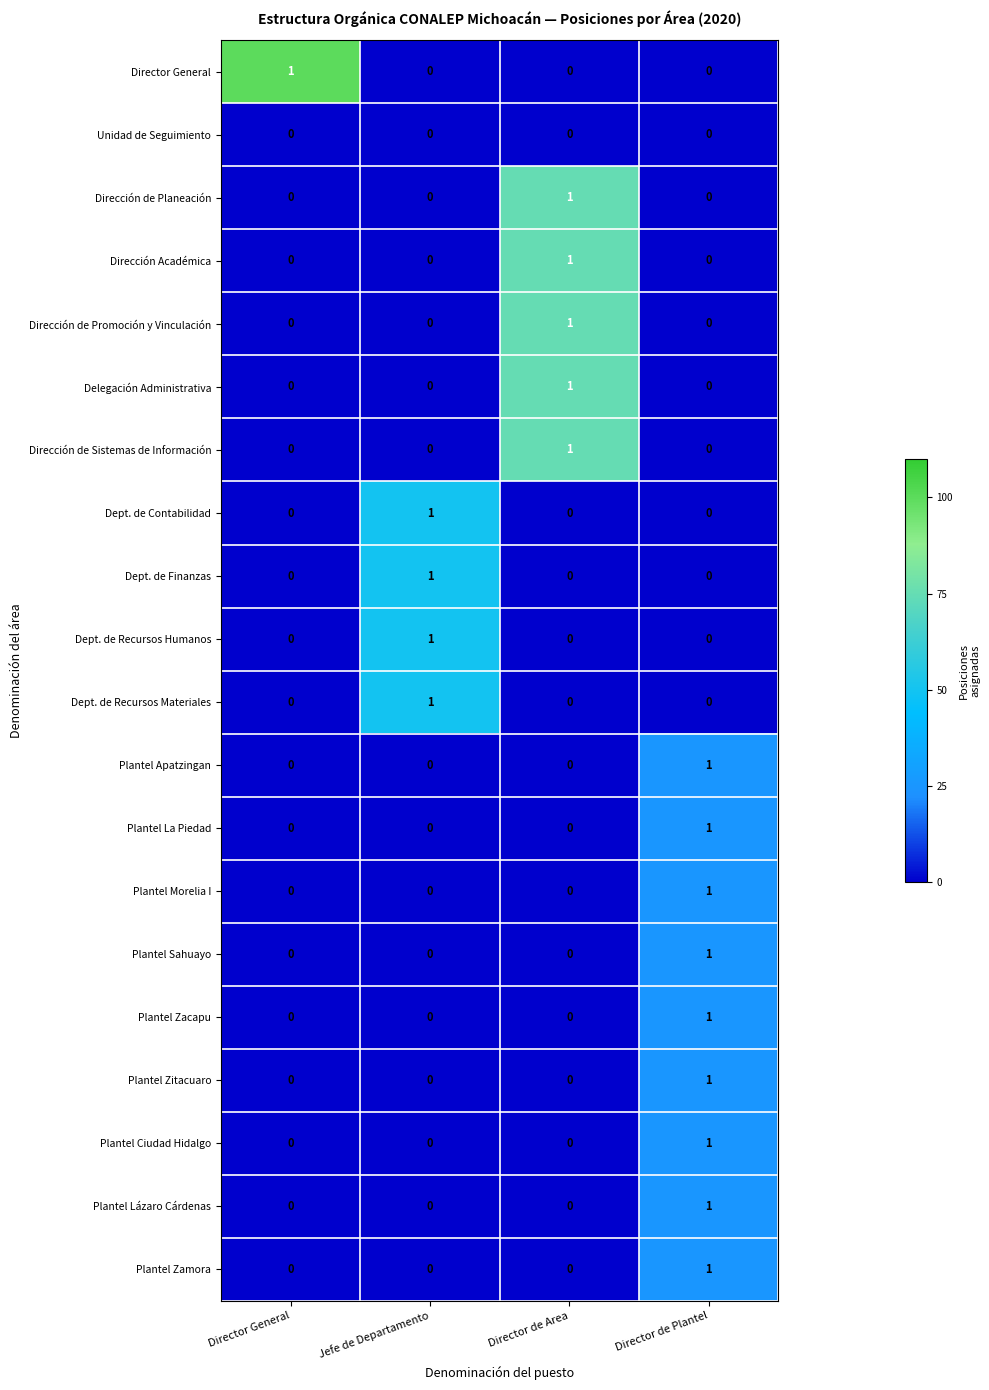

Count the Plantel Zacapu values in the range 0 to 1.

4